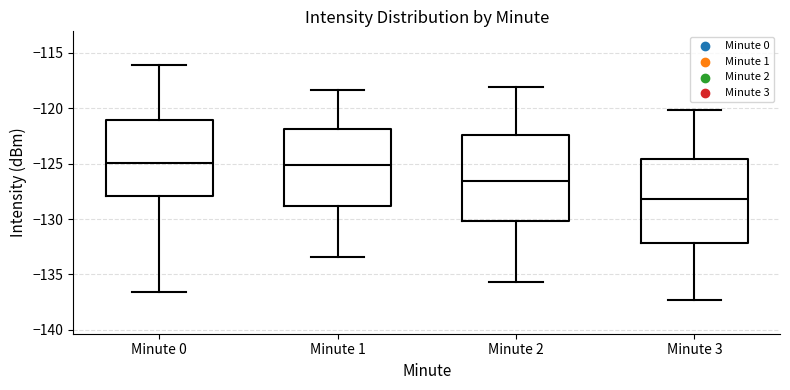

Reading left to right, transcribe this box plot: for each box, give where its median line is, the range the box spans, and where its two whiskers end, as read against the y-axis. The values are not printed on the chart, so give them approximately, as read against the axis.

Minute 0: median -125.0, box -128.0 to -121.0, whiskers -136.5 to -116.0
Minute 1: median -125.0, box -129.0 to -122.0, whiskers -133.5 to -118.5
Minute 2: median -126.5, box -130.0 to -122.5, whiskers -135.5 to -118.0
Minute 3: median -128.0, box -132.0 to -124.5, whiskers -137.5 to -120.0